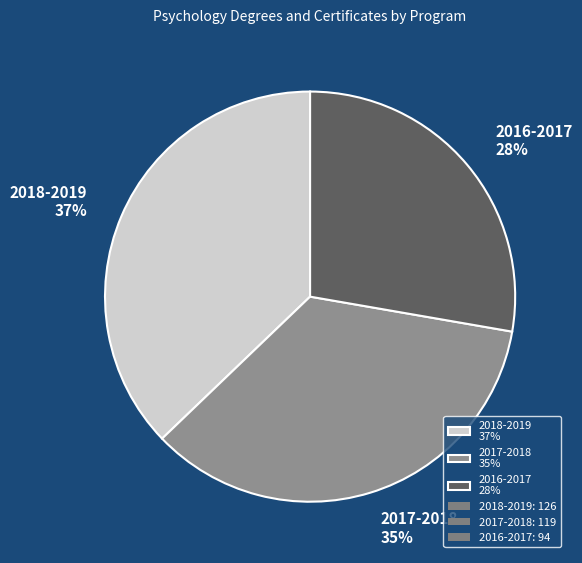

How many slices are in this pie chart?

3